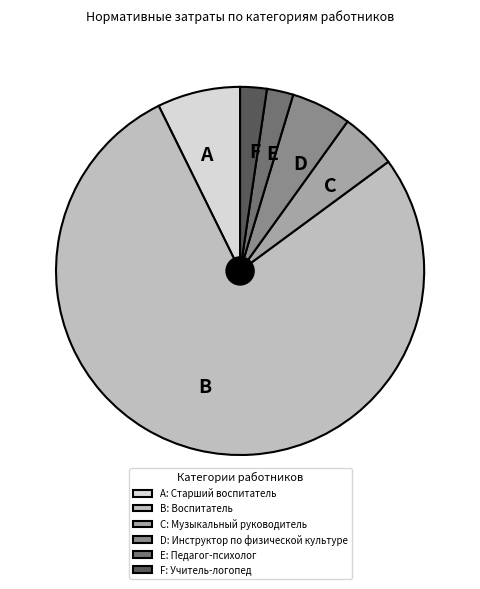

Is it true that D is 5% of the pie?

True